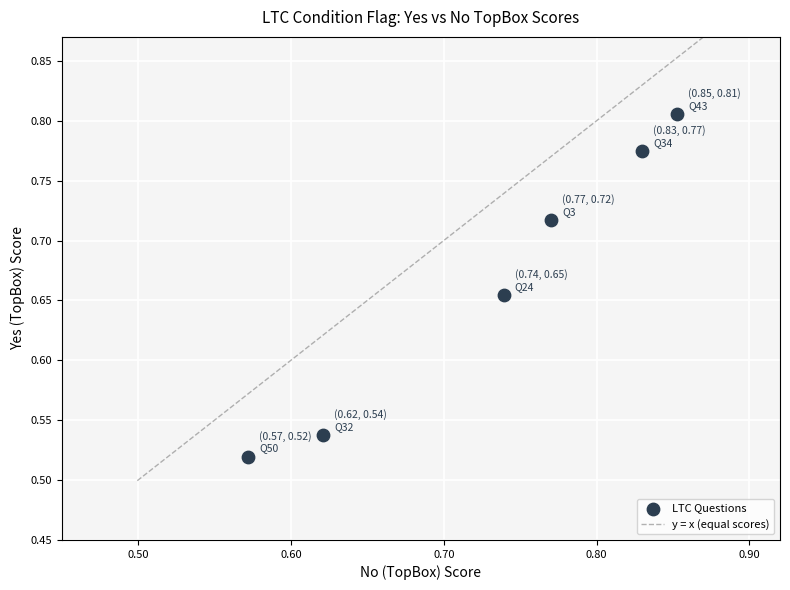

What is the range of X values (max minus min)?

0.3